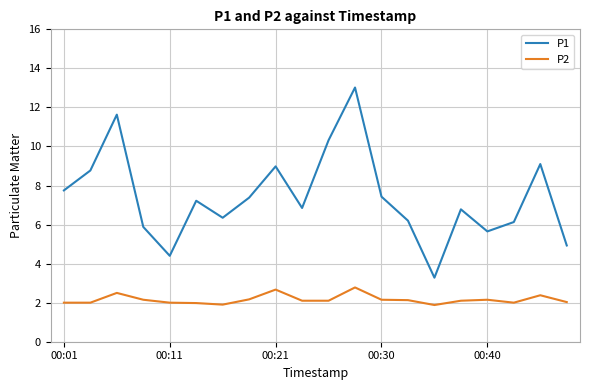

What is the sum of all P2 values?

43.2